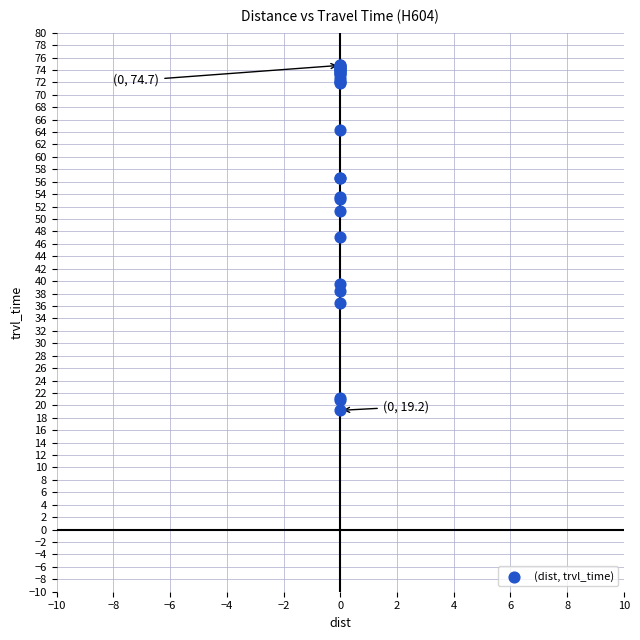

What Y value in the scatter plot is closest to 46?

47.1